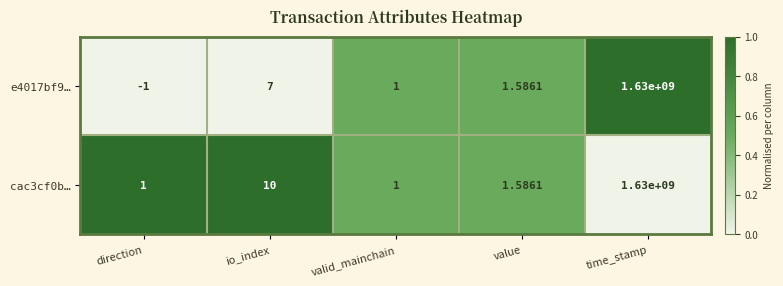

At which category does the chart reach its peak across all series?

time_stamp